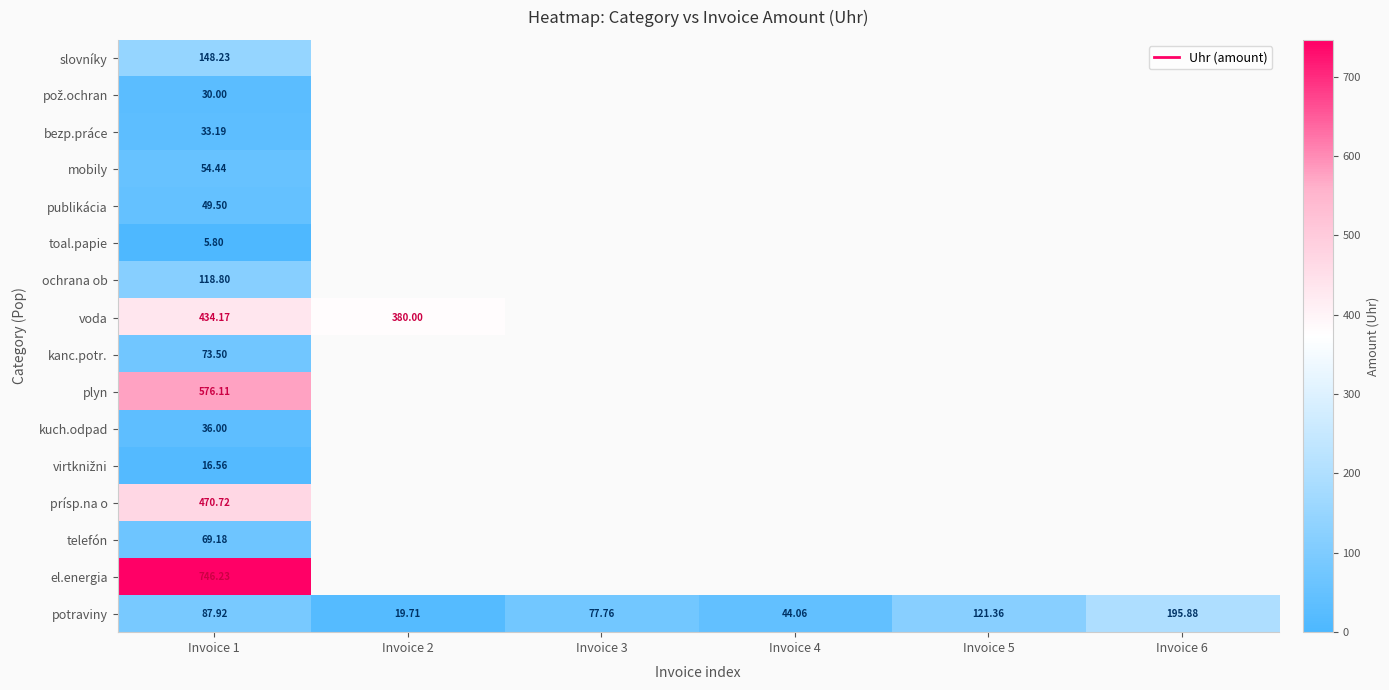

Which series has the largest total across all categories?

potraviny